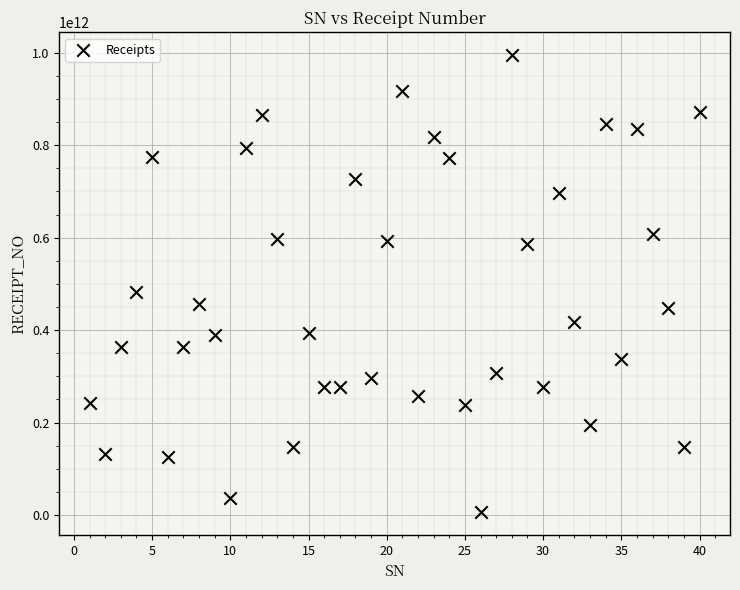

What is the range of X values (max minus min)?

39